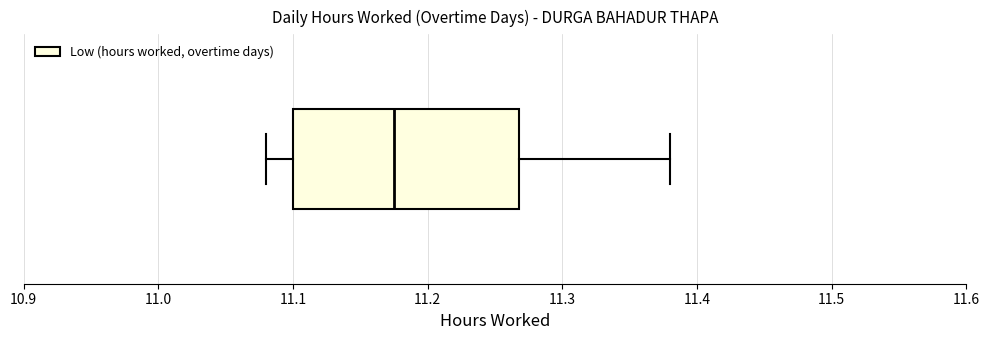

Read this box plot against the x-axis: the position of the median line, the range covered by the box, and the ends of both whiskers. The values are not printed on the chart, so give them approximately, as read against the axis.

median 11.18, box 11.10 to 11.27, whiskers 11.08 to 11.38